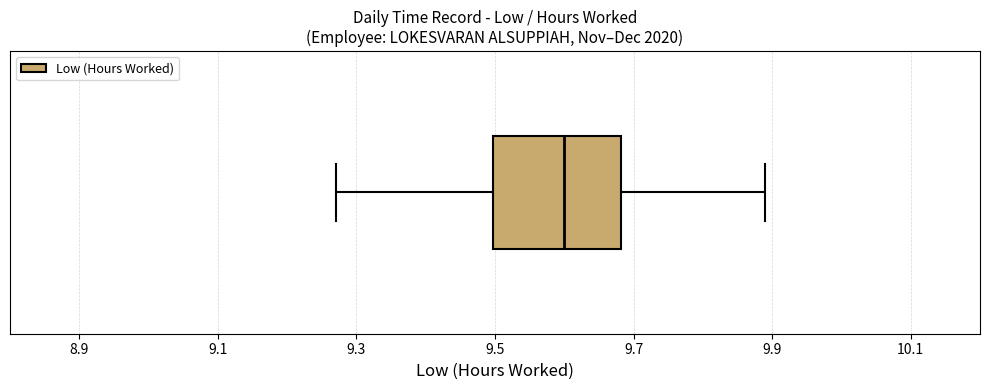

Read this box plot against the x-axis: the position of the median line, the range covered by the box, and the ends of both whiskers. The values are not printed on the chart, so give them approximately, as read against the axis.

median 9.60, box 9.50 to 9.68, whiskers 9.28 to 9.90